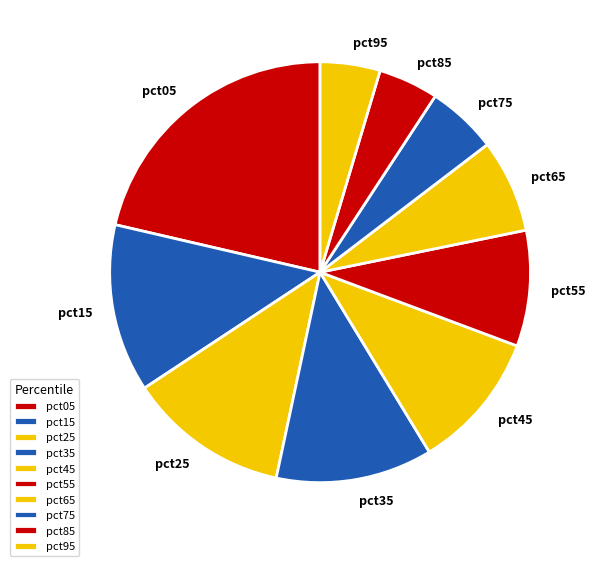

Which slice is the largest?

pct05